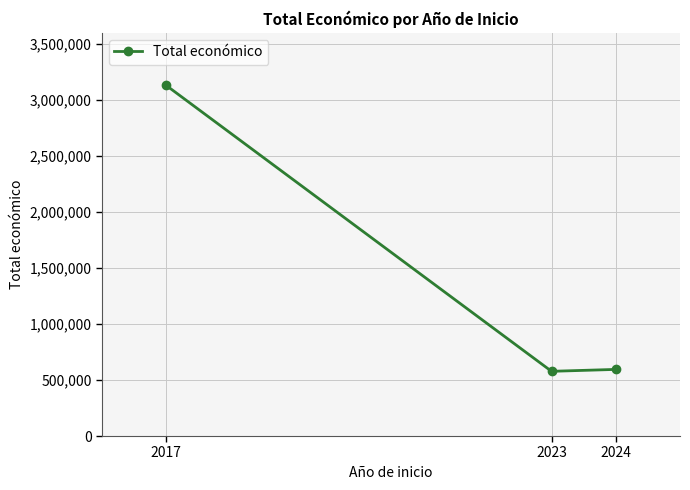

Is this an area chart (filled region under the line)?

No